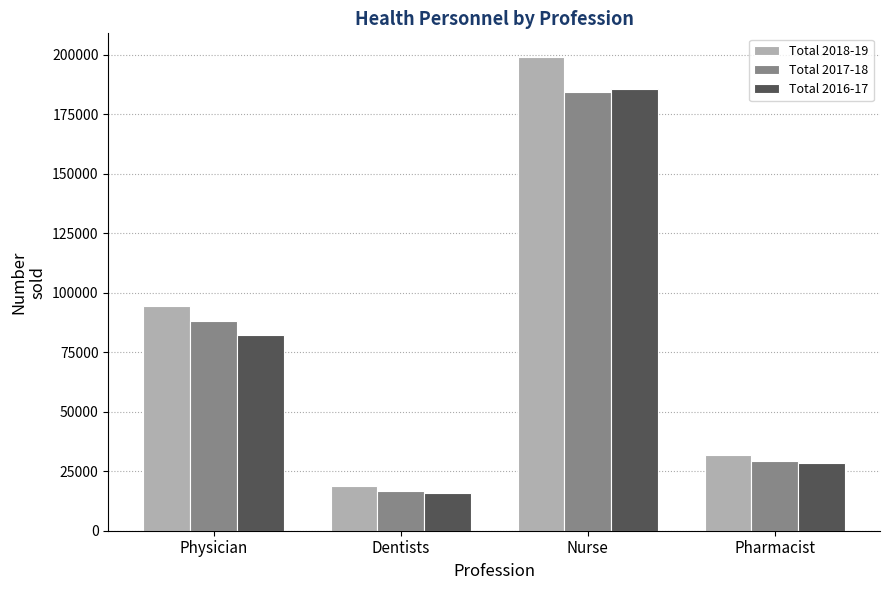

What is the label of the 2nd bar from the left?

Dentists